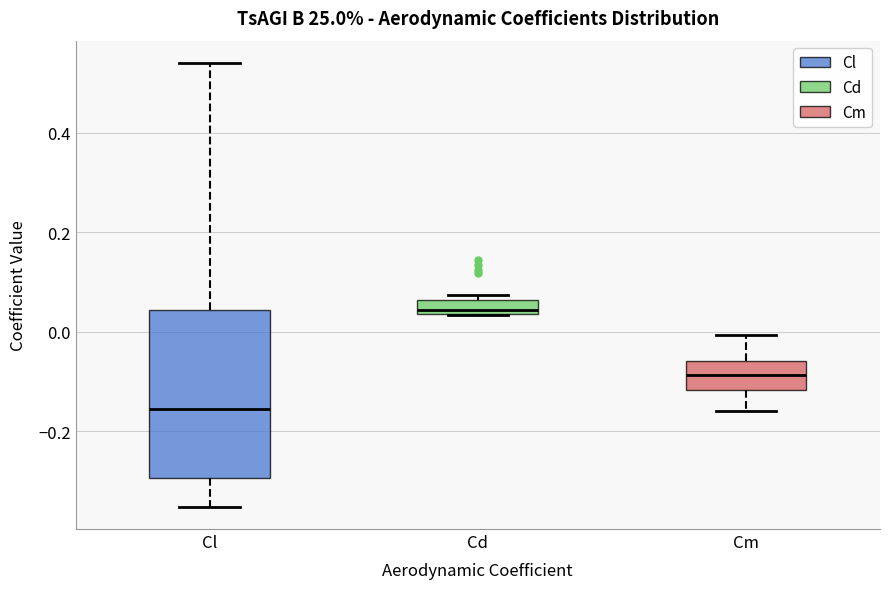

Which box's median line is the highest?

Cd